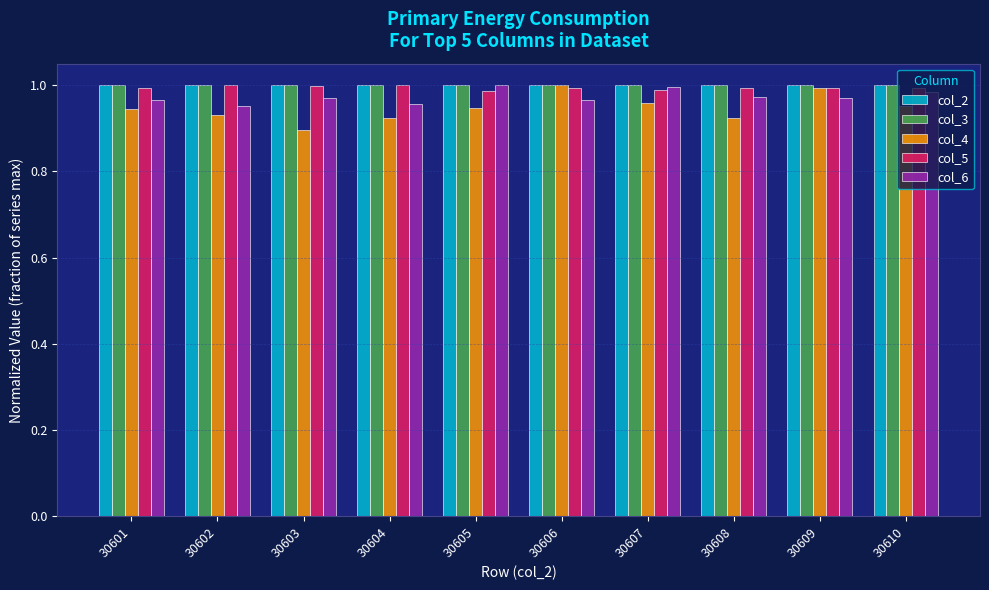

At which label is col_4 closest to 0?

30603